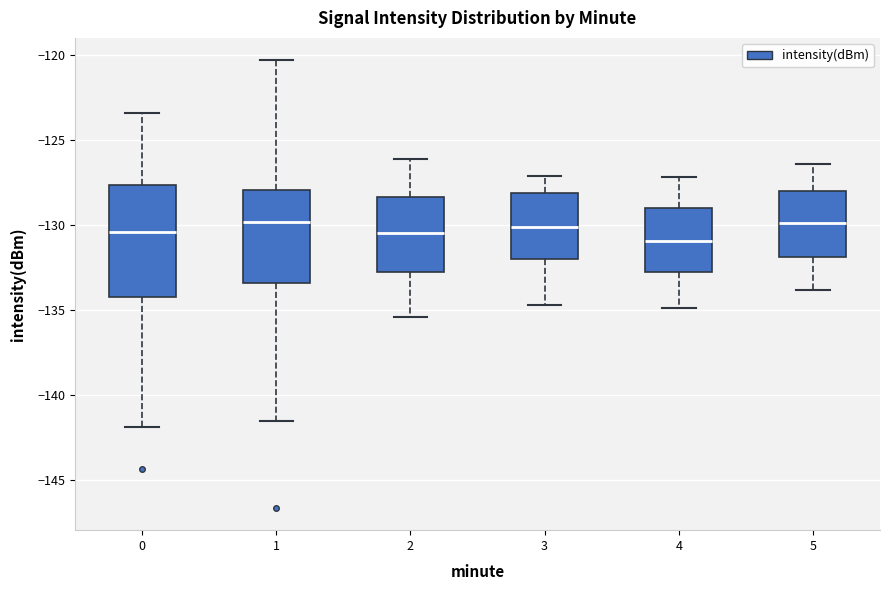

Comparing the boxes themselves (not the whiskers), which one is the tallest?

0